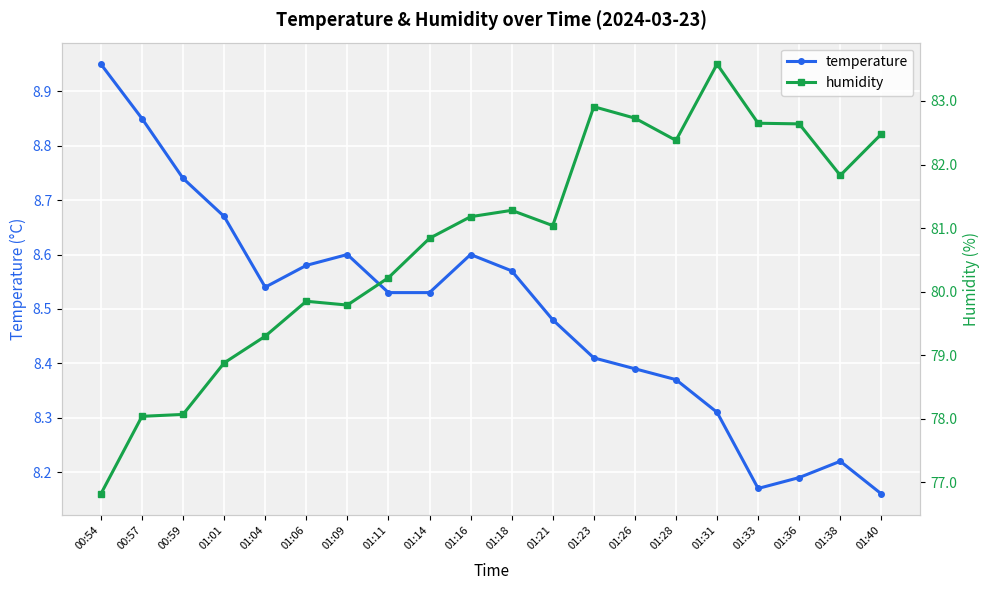

True or false: humidity has a value of 82.4 at 01:28.

True